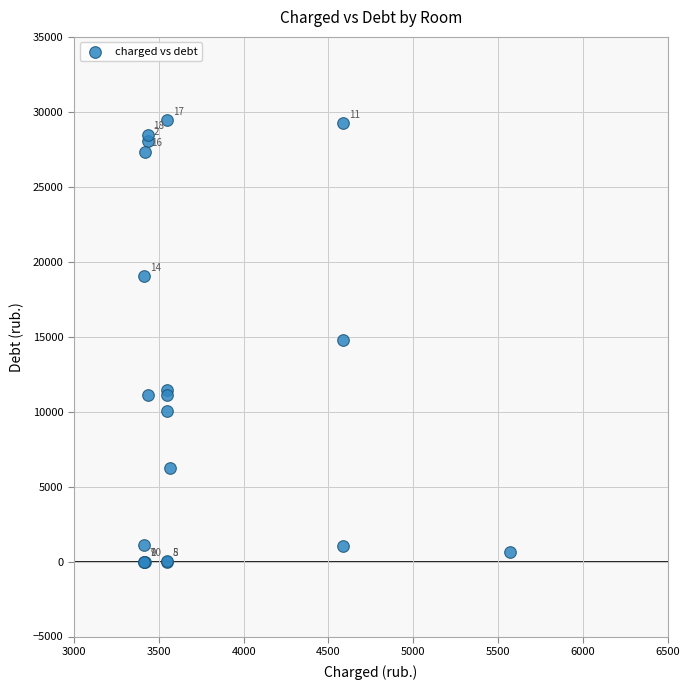

What Y value in the scatter plot is closest to 14712?

14800.7